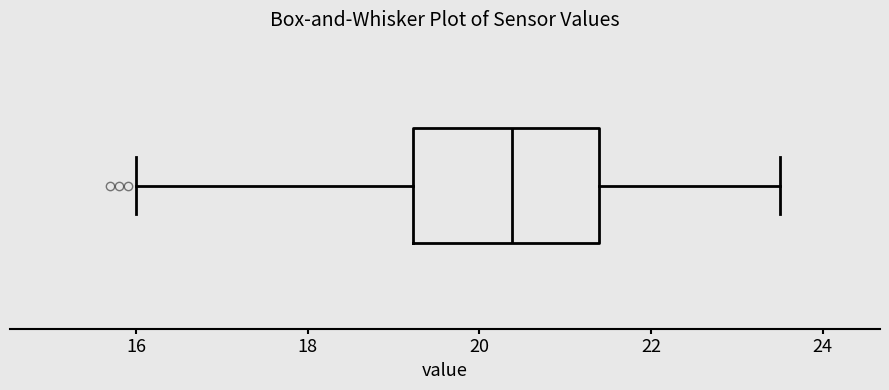

Where does the median line of the box sit on the x-axis? The values are not printed on the chart, so give them approximately, as read against the axis.

20.4